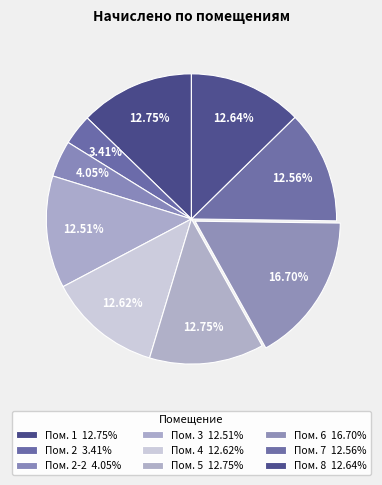

How many segments does this pie chart have?

9